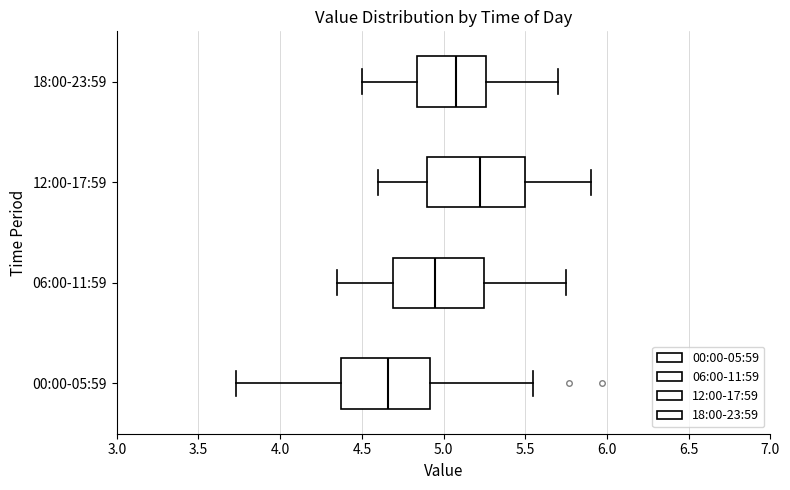

Where does the left whisker of the box for 00:00-05:59 end on the x-axis? The values are not printed on the chart, so give them approximately, as read against the axis.

3.75